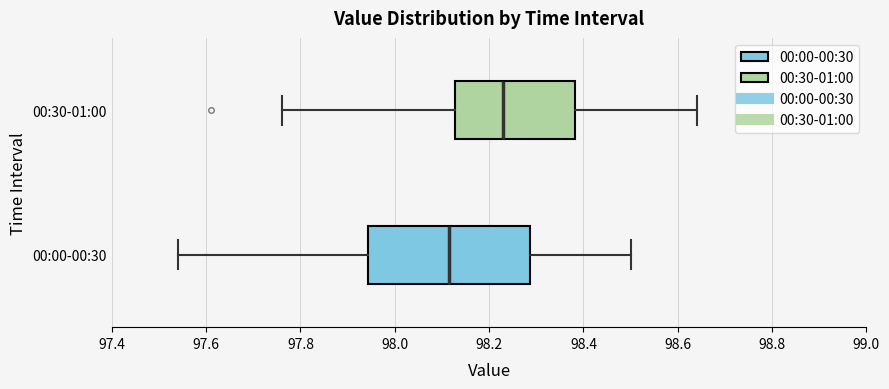

Reading bottom to top, read every box against the x-axis: the position of its median line, the range the box covers, and the ends of its whiskers. The values are not printed on the chart, so give them approximately, as read against the axis.

00:00-00:30: median 98.12, box 97.94 to 98.28, whiskers 97.54 to 98.50
00:30-01:00: median 98.24, box 98.12 to 98.38, whiskers 97.76 to 98.64